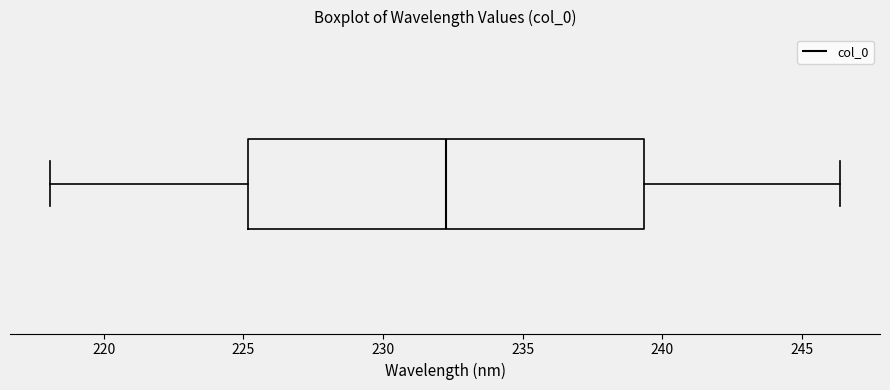

Where is the right edge of the box on the x-axis? The values are not printed on the chart, so give them approximately, as read against the axis.

239.5